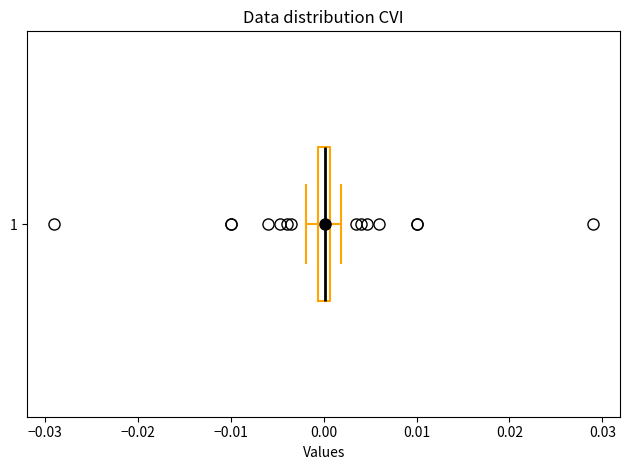

Where does the right whisker of the box at y = 1 end on the x-axis? The values are not printed on the chart, so give them approximately, as read against the axis.

0.002